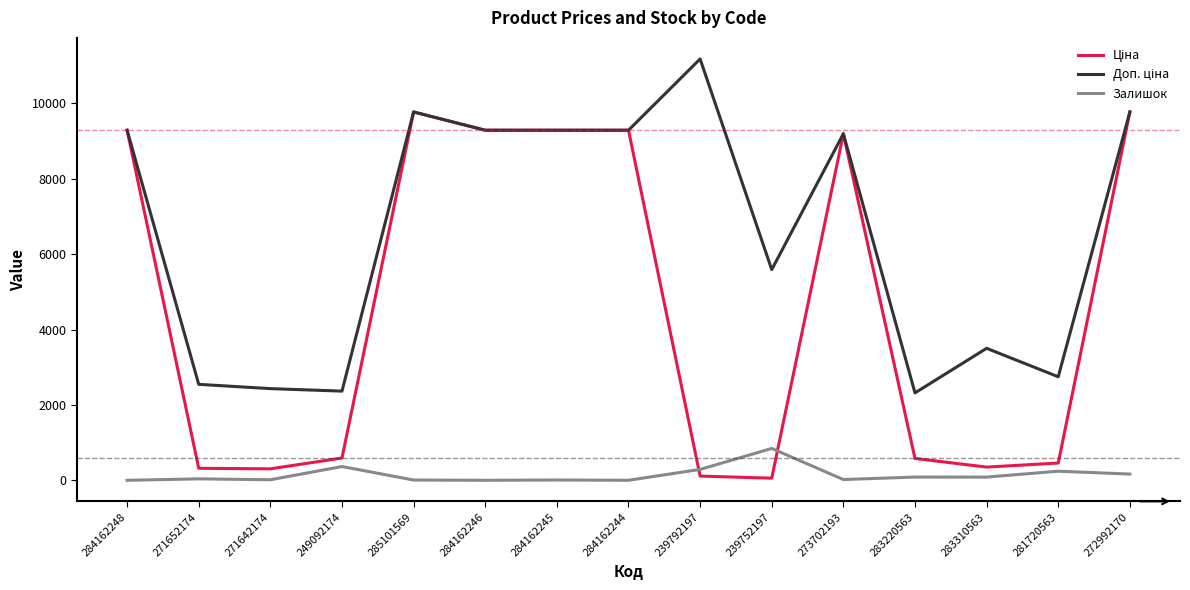

What is the greatest value displayed?

11182.0